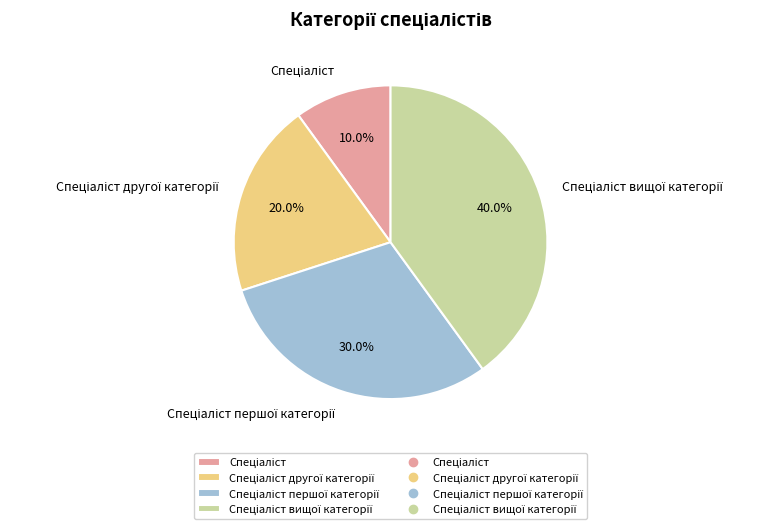

Is there any slice that represents more than half of the pie?

No